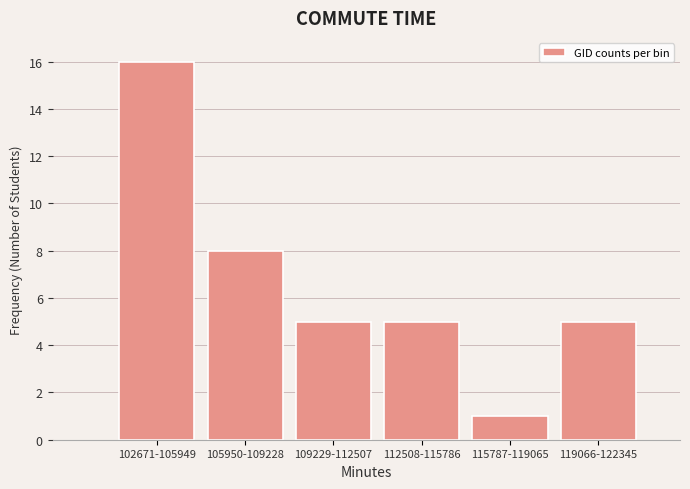

Reading left to right, extract all data points from this chart.

102671-105949=16	105950-109228=8	109229-112507=5	112508-115786=5	115787-119065=1	119066-122345=5